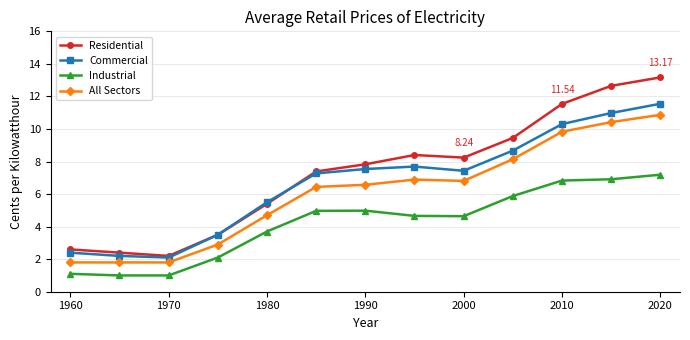

Rank the series by their average value, from highest to lowest.

Residential, Commercial, All Sectors, Industrial